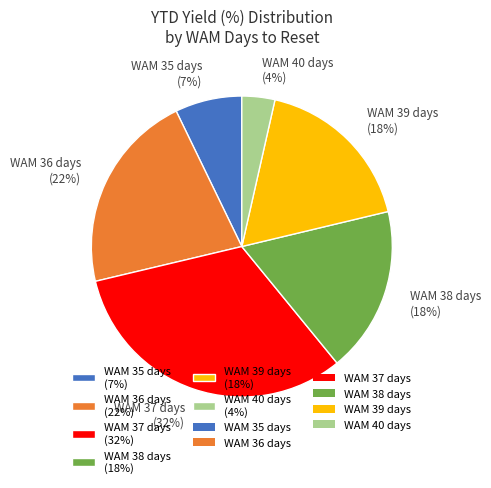

To the nearest percent, what is the average slice percentage?

17%